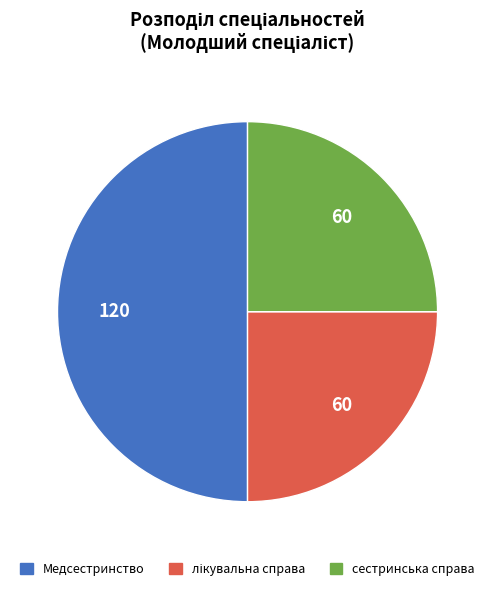

Is it true that Медсестринство is 62% of the pie?

False